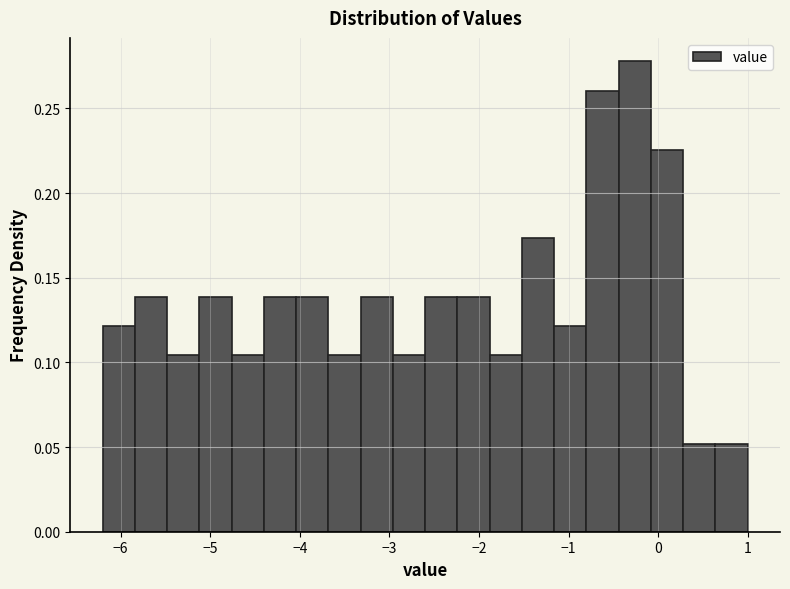

Around what value on the x-axis is the tallest bar? Give the approximate position of its centre, as read against the axis.

-0.3